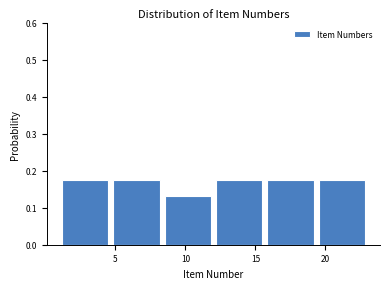

Reading left to right, transcribe this chart: for each bar, give the range it covers on the x-axis and its height. Neither the bar edges nor the heights are printed on the chart, so give them approximately, as read against the axes.

1.0 to 4.5: 0.17
4.5 to 8.5: 0.17
8.5 to 12.0: 0.13
12.0 to 15.5: 0.17
15.5 to 19.5: 0.17
19.5 to 23.0: 0.17